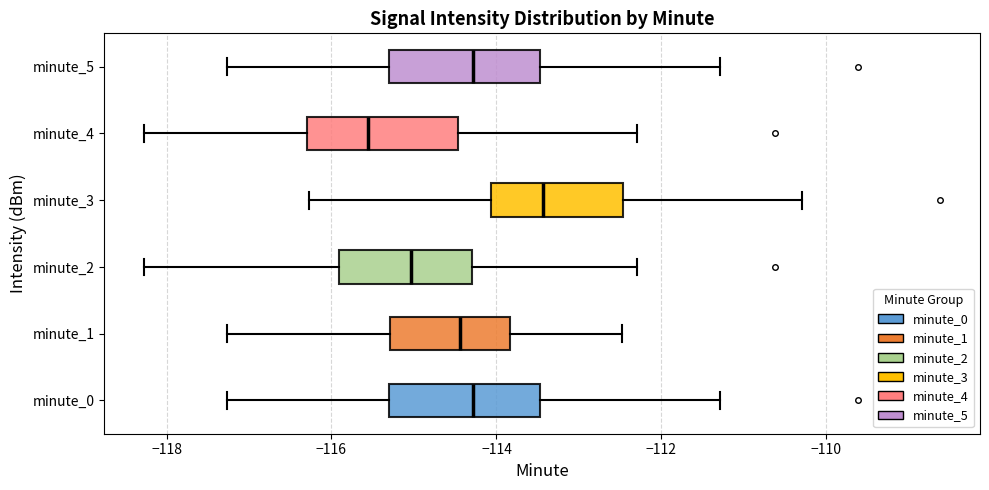

Which box's median line is the furthest to the left?

minute_4